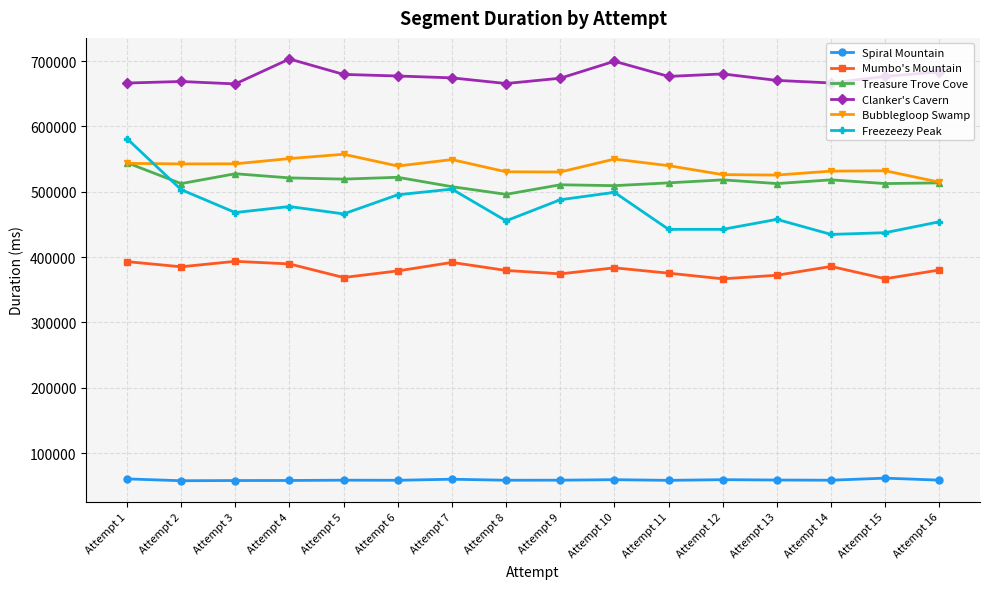

Which category has the highest value in the Freezeezy Peak series?

Attempt 1